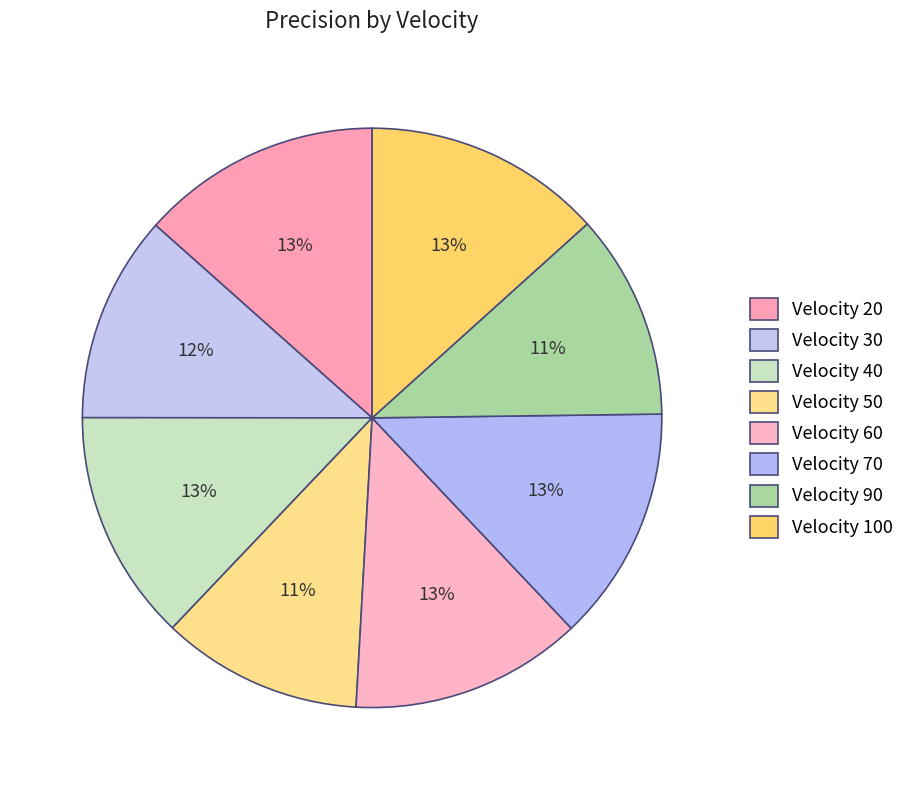

Which slice is the smallest?

50